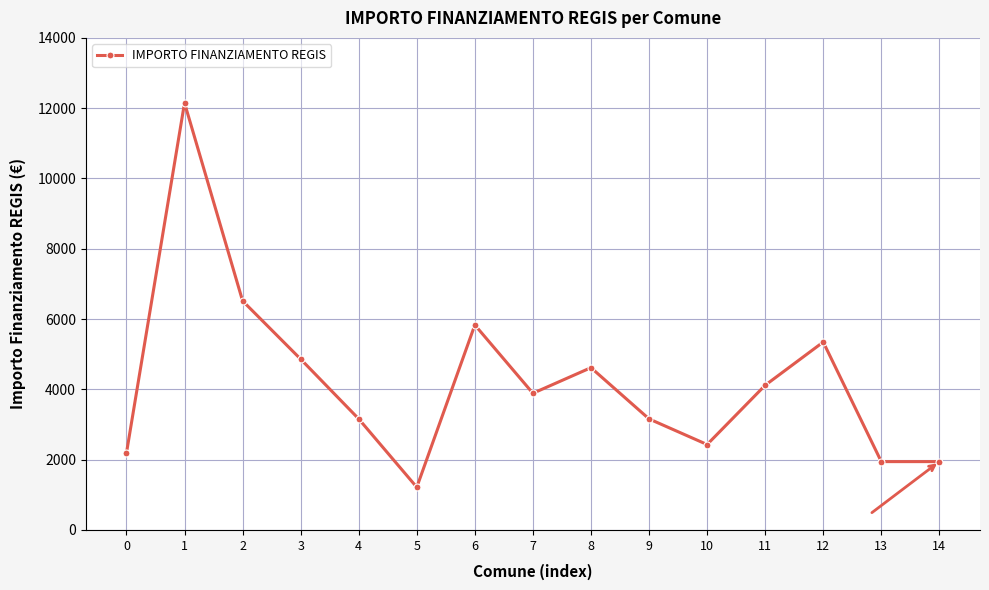

What is the value of the 5th point from the left?

3159